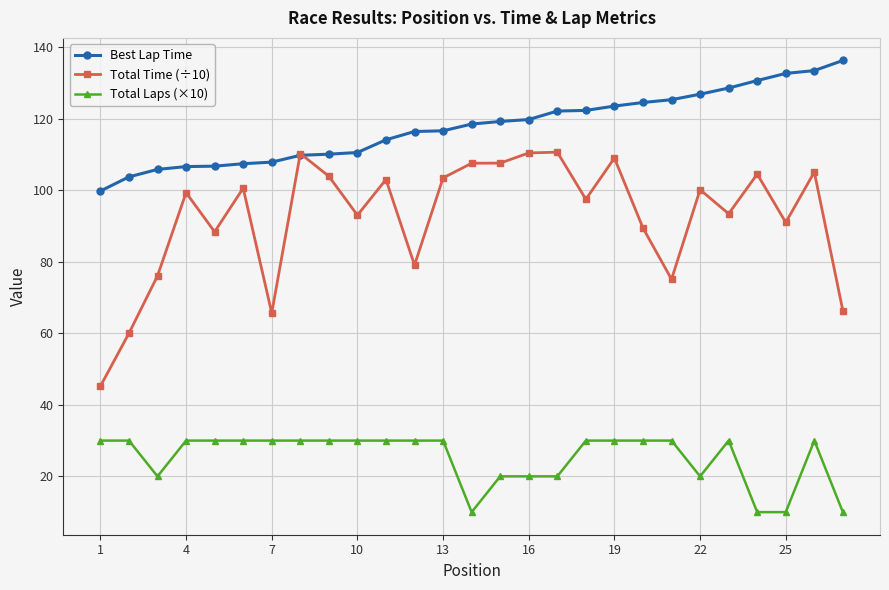

True or false: Total Time (÷10) has more than 0 points higher than both neighbors.

True